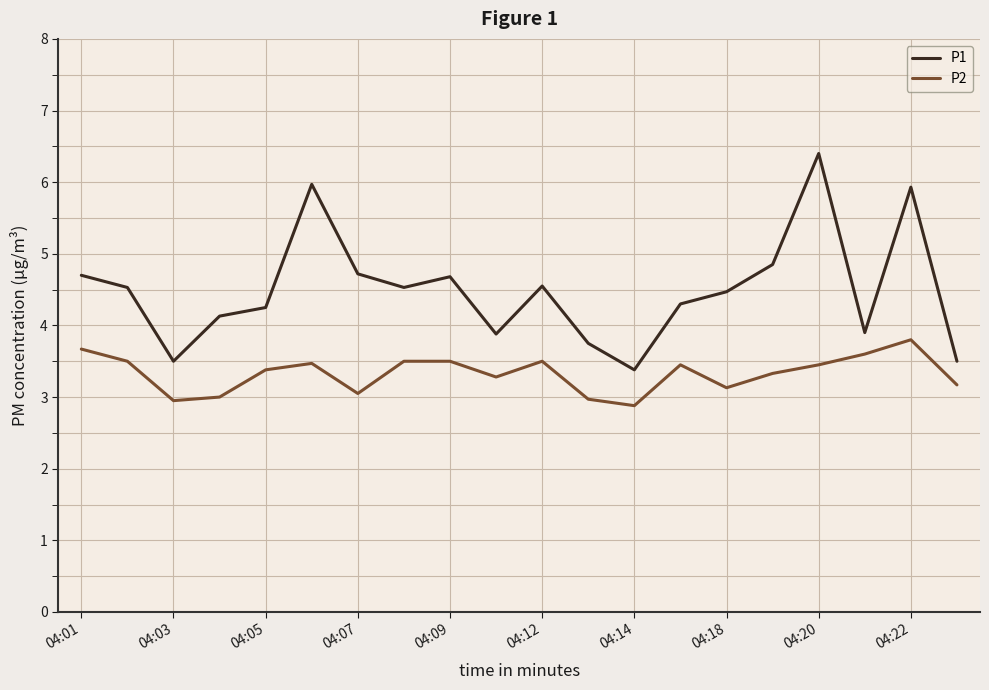

What is the difference between the second highest and minimum values in the P1 series?

2.6